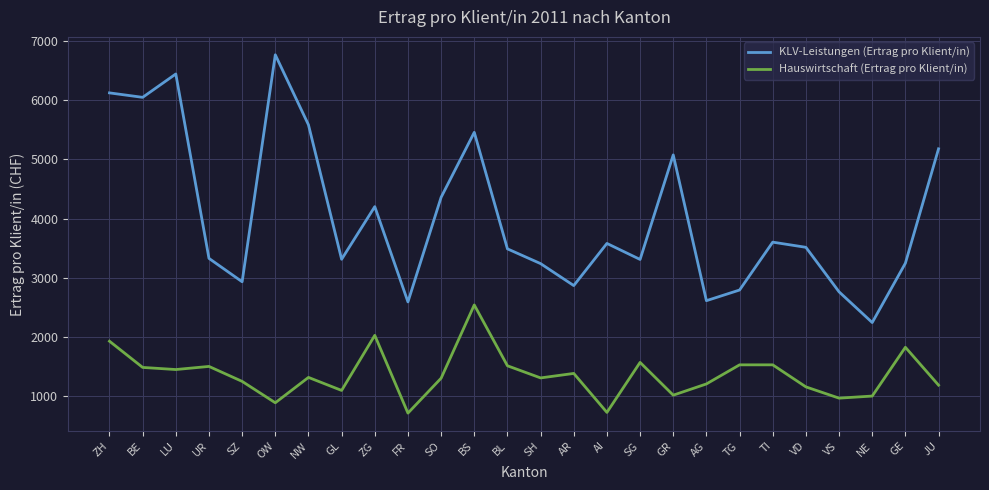

List the series in order of their overall mean, lowest first.

Hauswirtschaft (Ertrag pro Klient/in), KLV-Leistungen (Ertrag pro Klient/in)